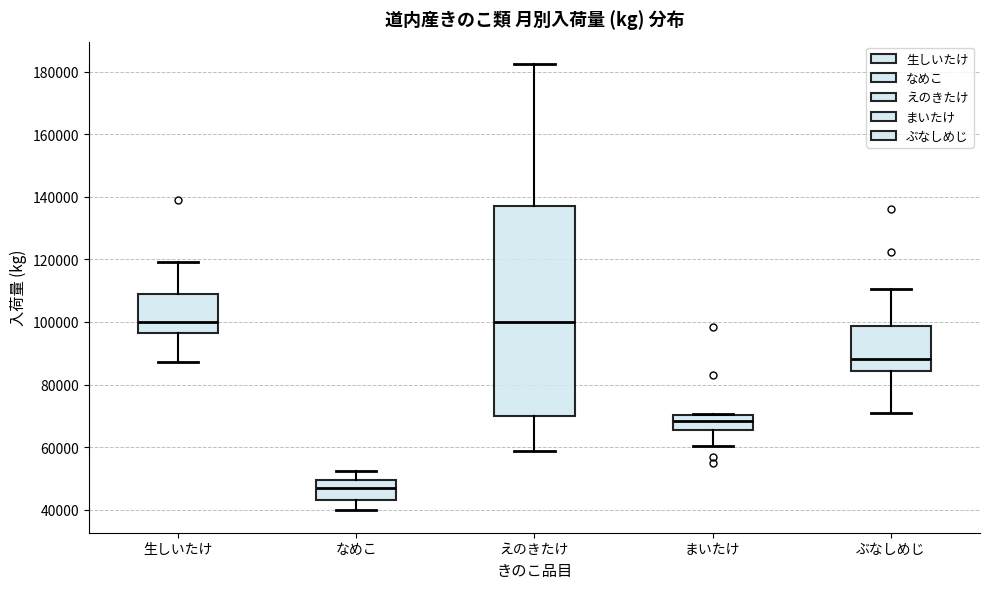

Where is the lower edge of the box for ぶなしめじ on the y-axis? The values are not printed on the chart, so give them approximately, as read against the axis.

84000